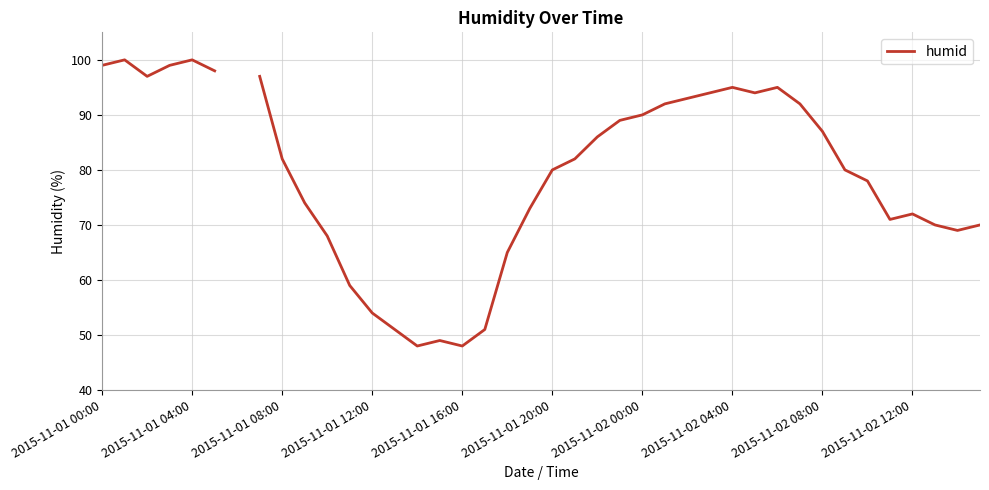

What is the smallest value displayed?

48.0